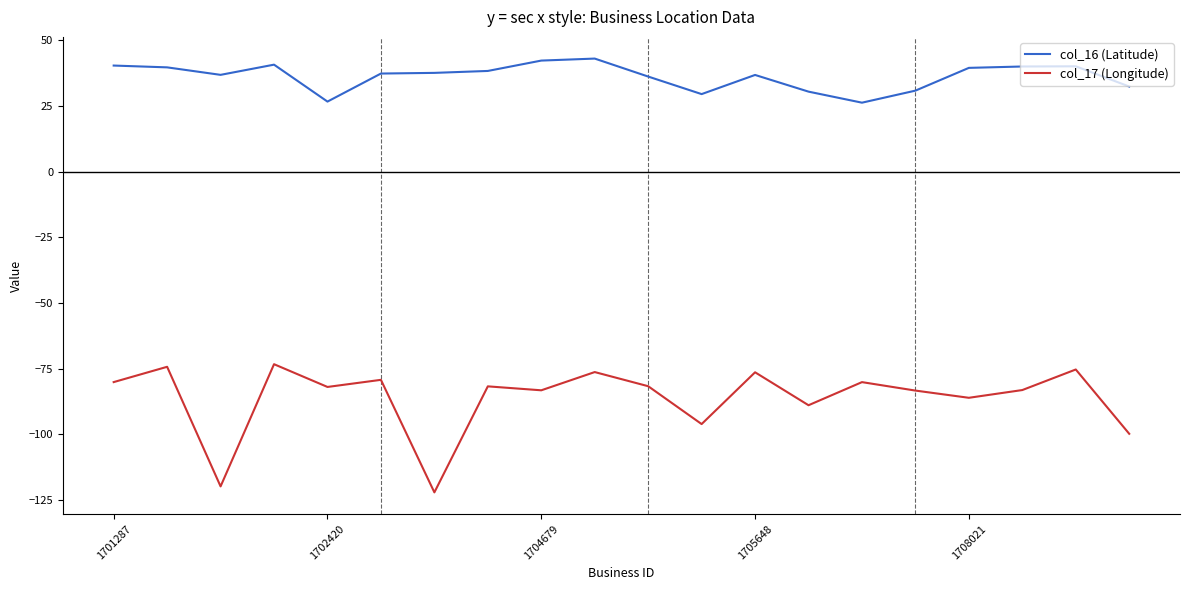

What is the minimum value for col_17 (Longitude)?

-122.1